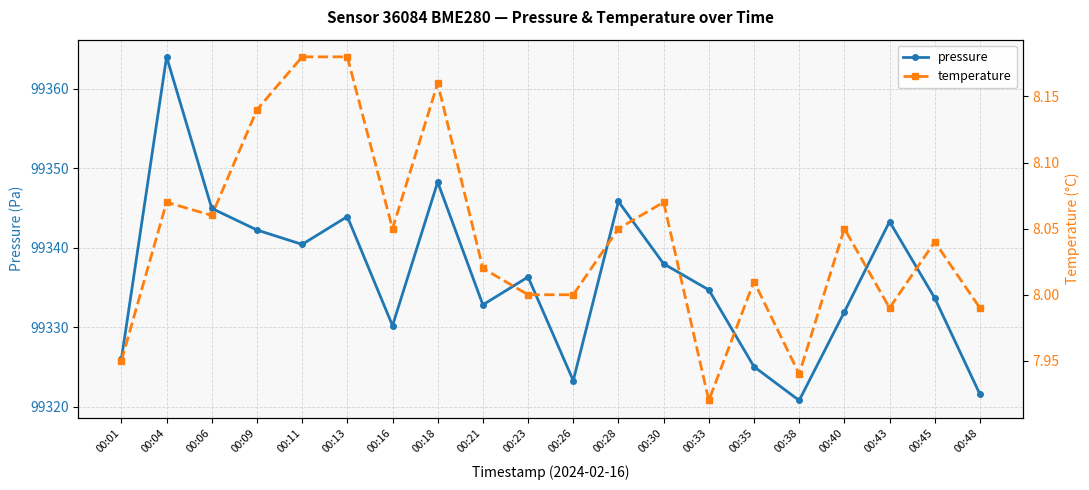

The value of temperature at 00:48 is 5.6. True or false?

False